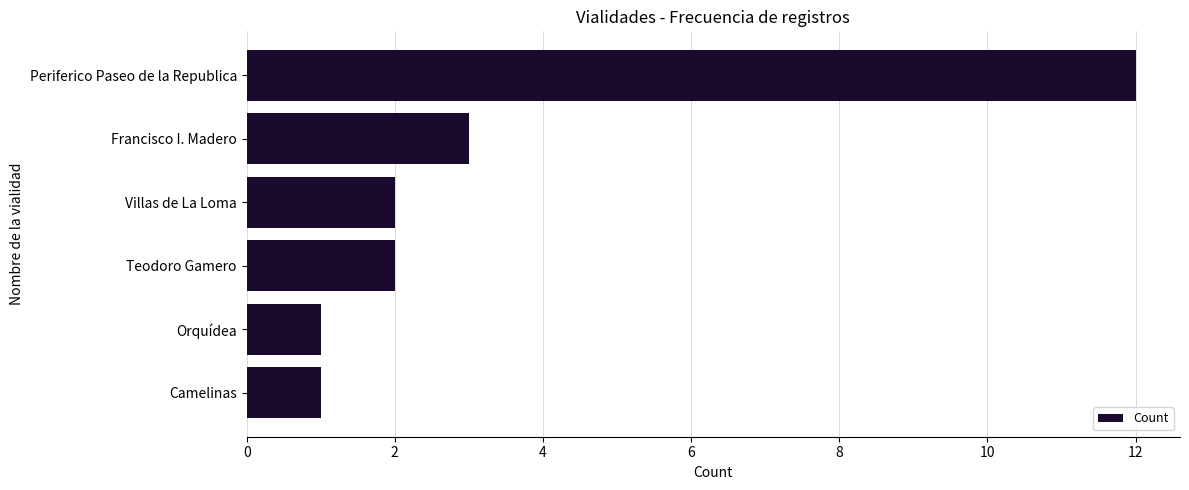

What is the label of the 2nd bar from the top?

Francisco I. Madero